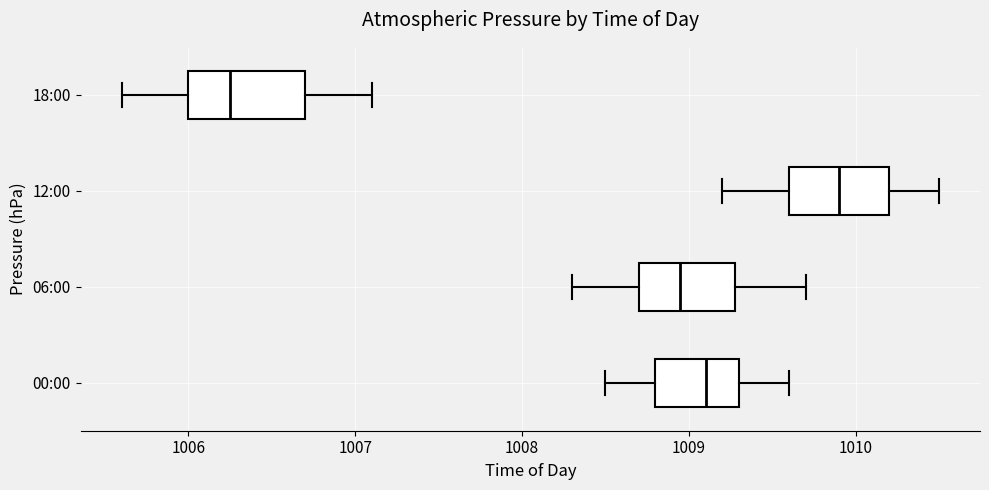

Reading bottom to top, transcribe this box plot: for each box, give where its median line is, the range the box spans, and where its two whiskers end, as read against the x-axis. The values are not printed on the chart, so give them approximately, as read against the axis.

00:00: median 1009.1, box 1008.8 to 1009.3, whiskers 1008.5 to 1009.6
06:00: median 1009.0, box 1008.7 to 1009.3, whiskers 1008.3 to 1009.7
12:00: median 1009.9, box 1009.6 to 1010.2, whiskers 1009.2 to 1010.5
18:00: median 1006.3, box 1006.0 to 1006.7, whiskers 1005.6 to 1007.1